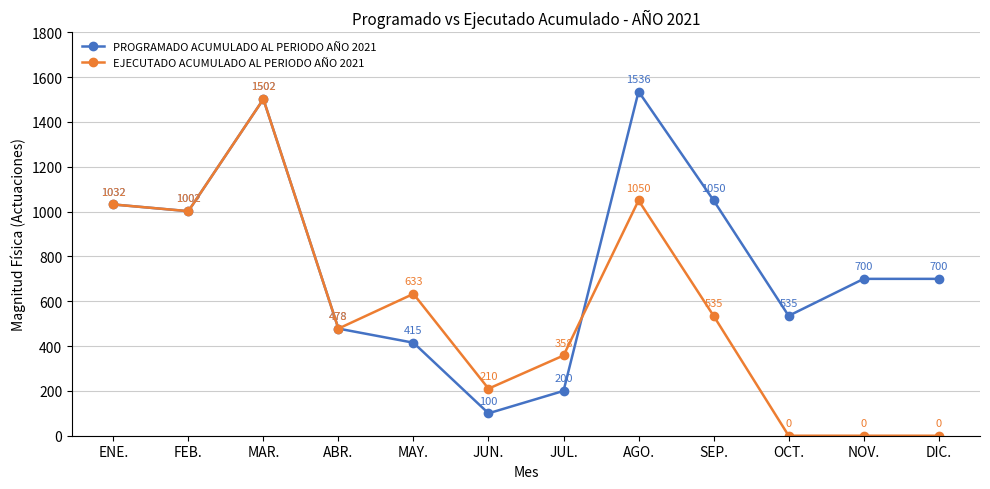

Where does the EJECUTADO ACUMULADO AL PERIODO AÑO 2021 series first go above 535?

ENE.